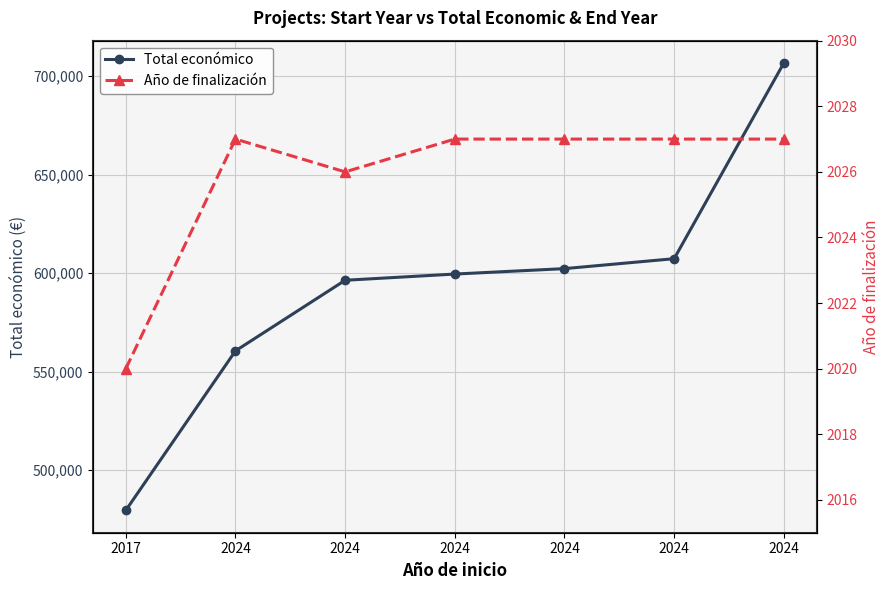

The value of Total económico at 2024 is 321216.1. True or false?

False